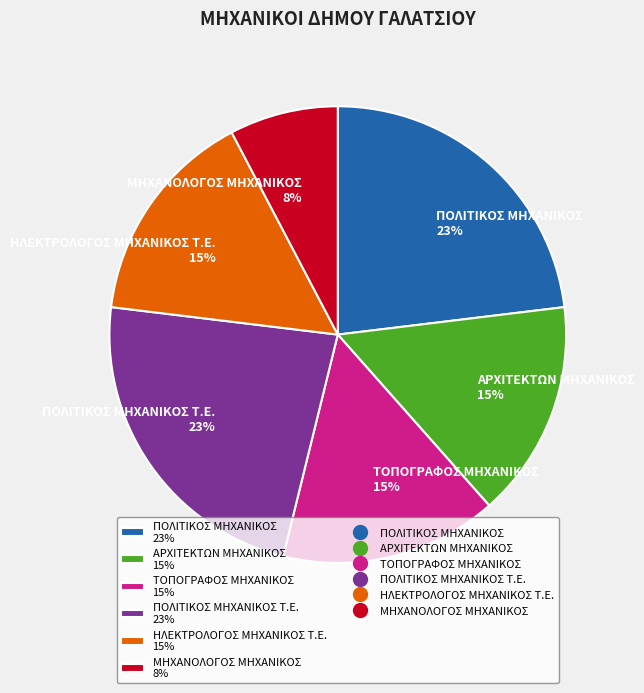

How many segments does this pie chart have?

6